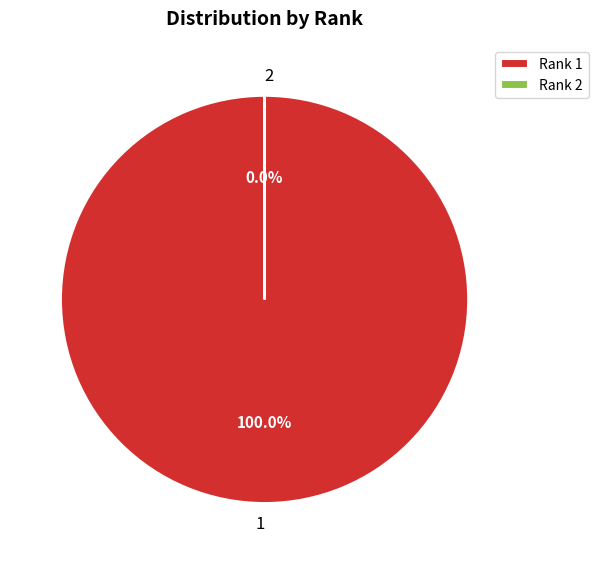

To the nearest percent, what is the average slice percentage?

50%